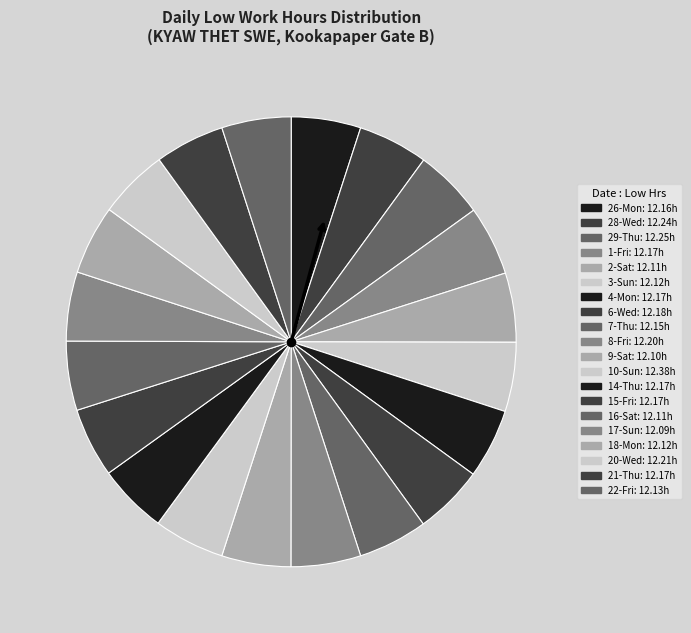

What is the largest slice in the pie chart?

10-Sun